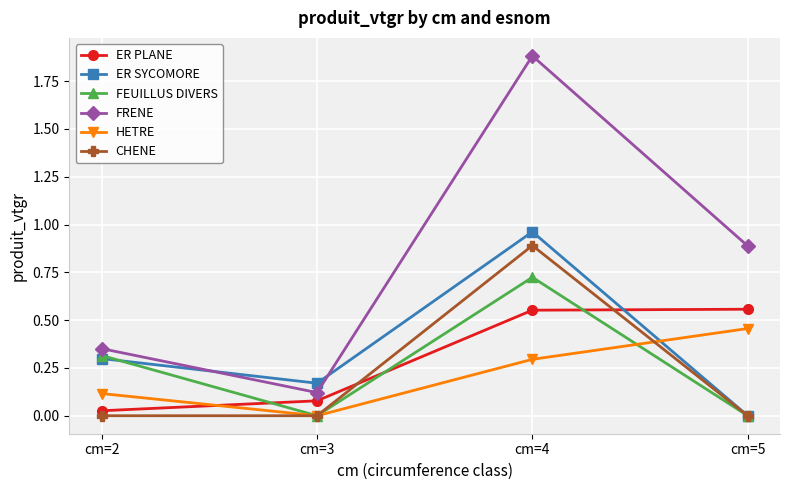

List the labels in order of FRENE value, smallest first.

cm=3, cm=2, cm=5, cm=4